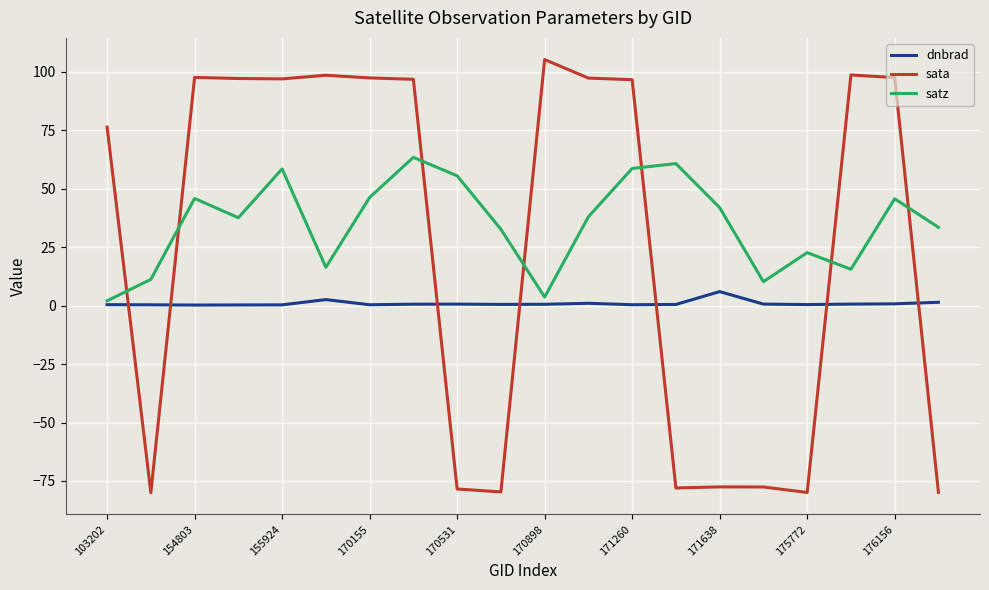

What is the highest value of the satz series?

63.4